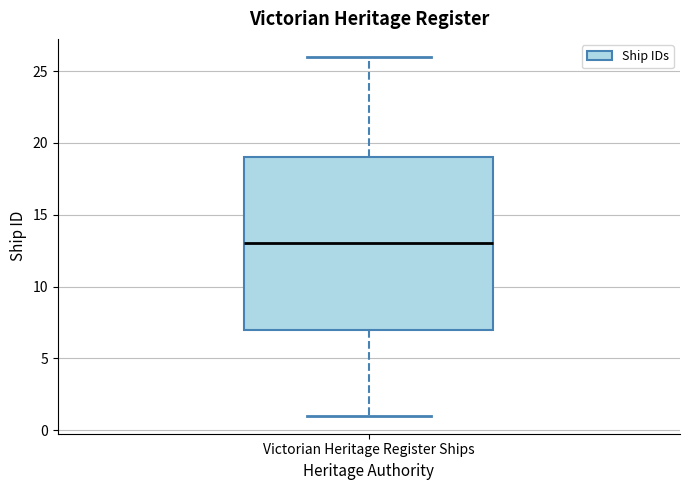

Where does the median line of the box for Victorian Heritage Register Ships sit on the y-axis? The values are not printed on the chart, so give them approximately, as read against the axis.

13